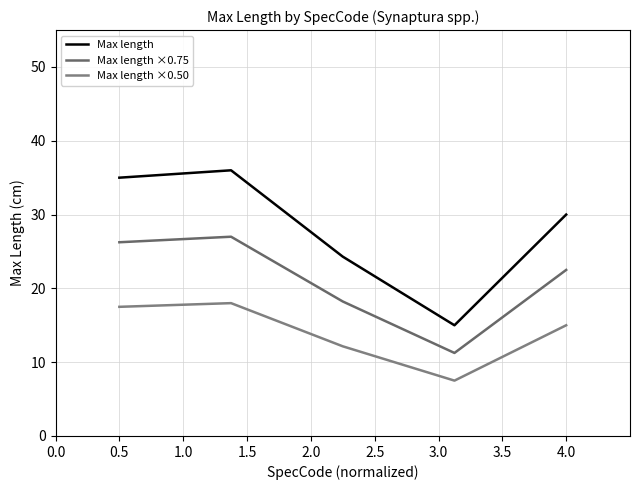

True or false: Max length and Max length ×0.50 cross at least once.

False